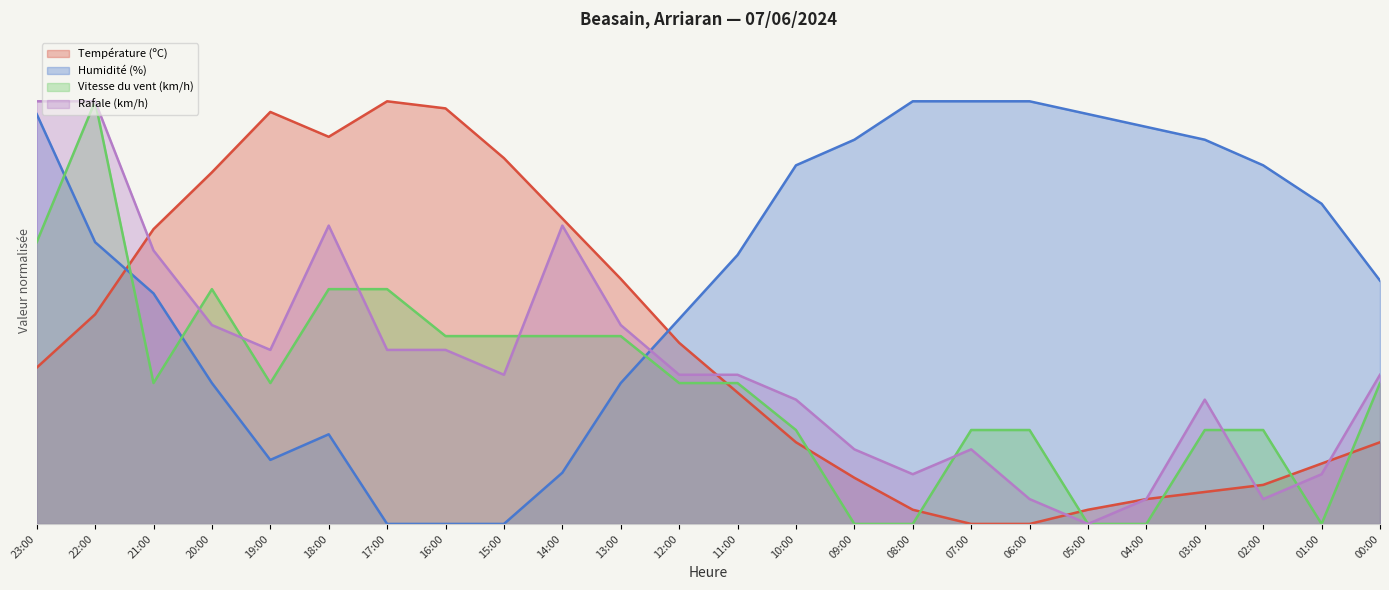

At which label does Humidité (%) first exceed 66?

23:00